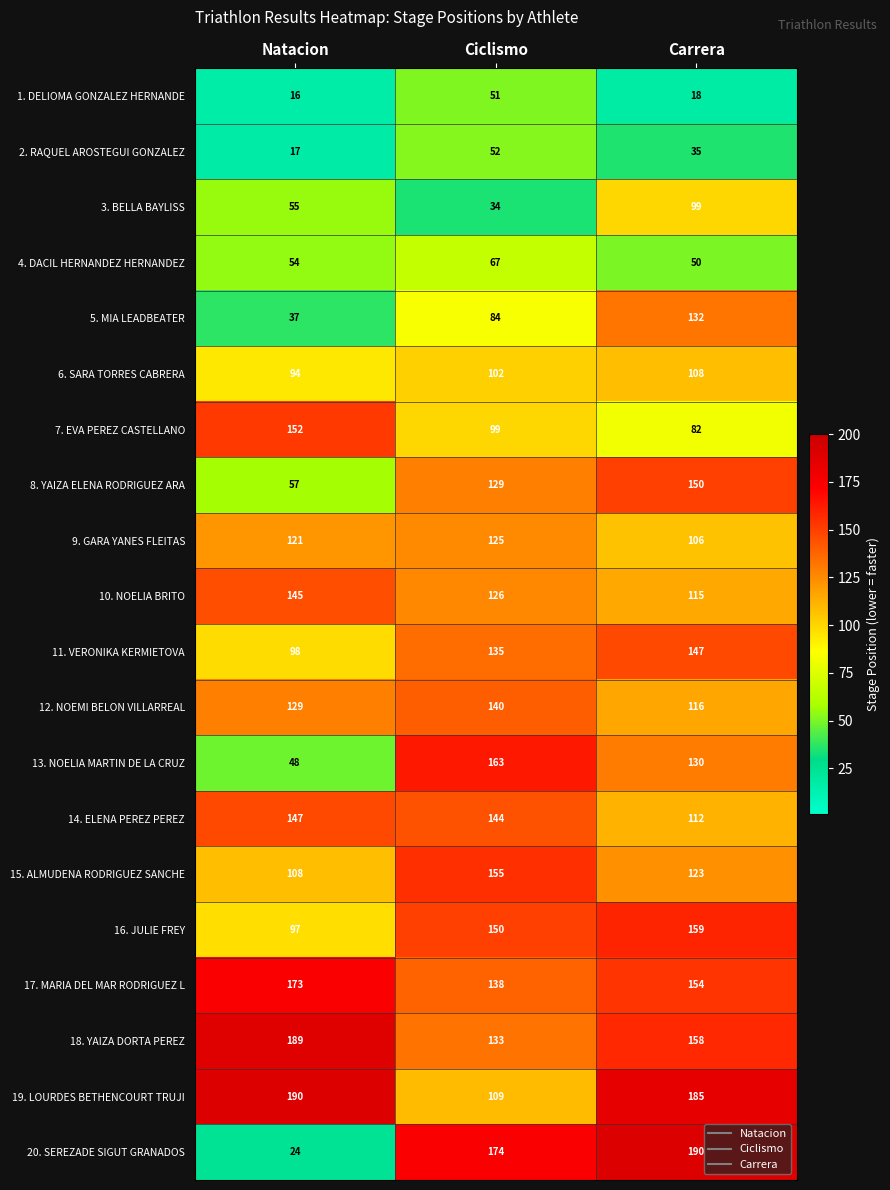

What is the difference between the 10. NOELIA BRITO values at Carrera and Natacion?

30